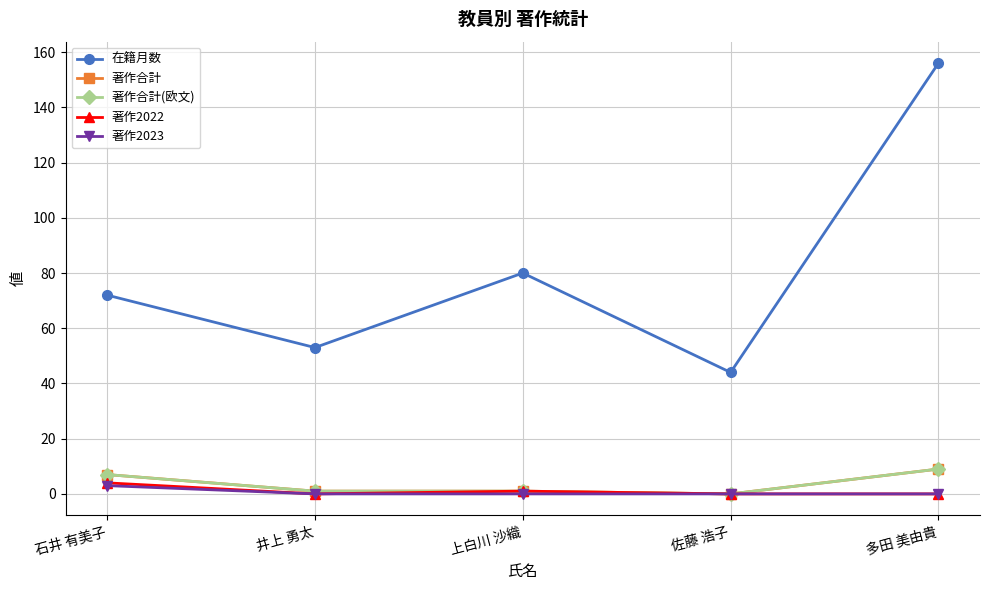

Is this an area chart (filled region under the line)?

No